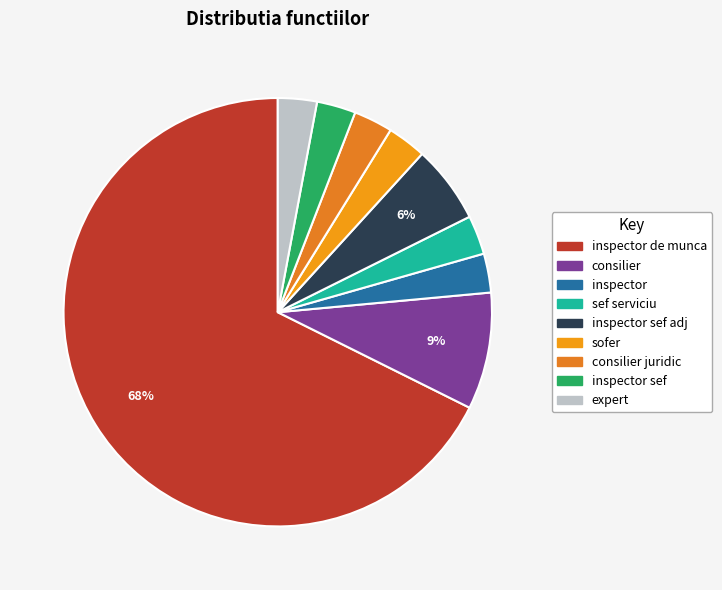

What is the majority slice?

inspector de munca